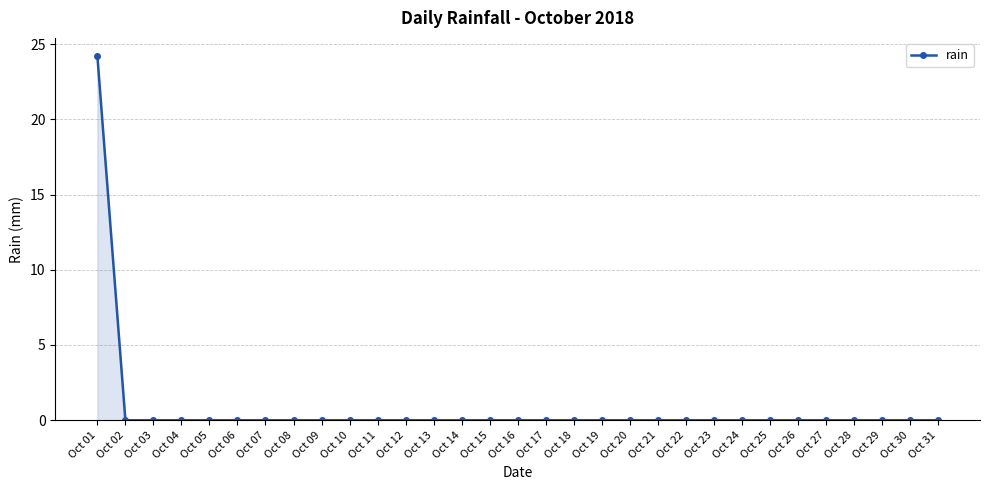

How many distinct data groups are displayed?

1